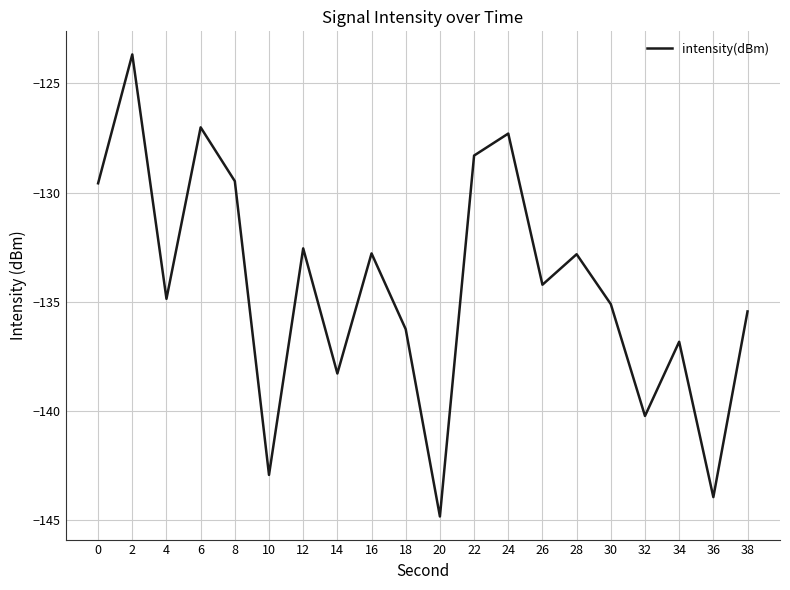

Read the value at 34.

-136.8